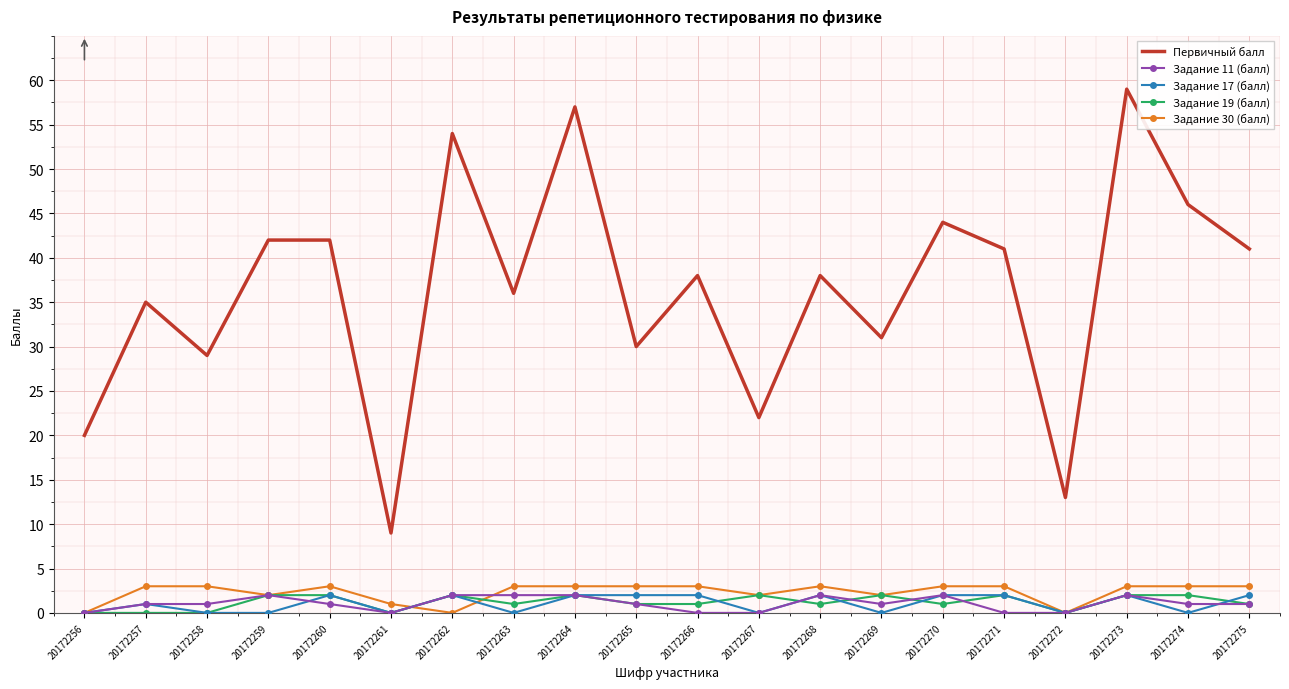

What is the total value across all series at 20172256?

20